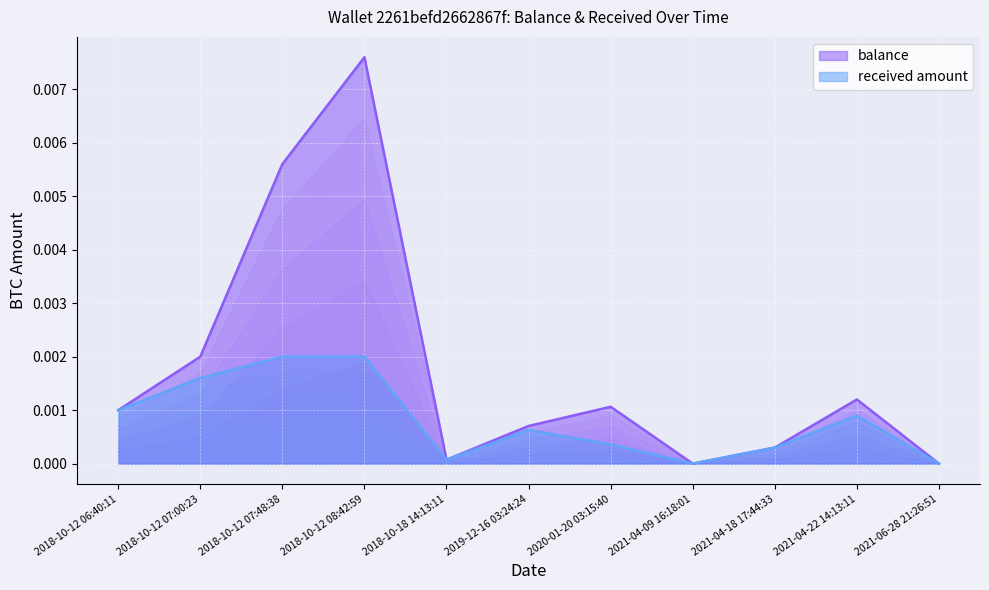

Between 2021-04-18 17:44:33 and 2021-06-28 21:26:51, which series saw the biggest shift?

balance